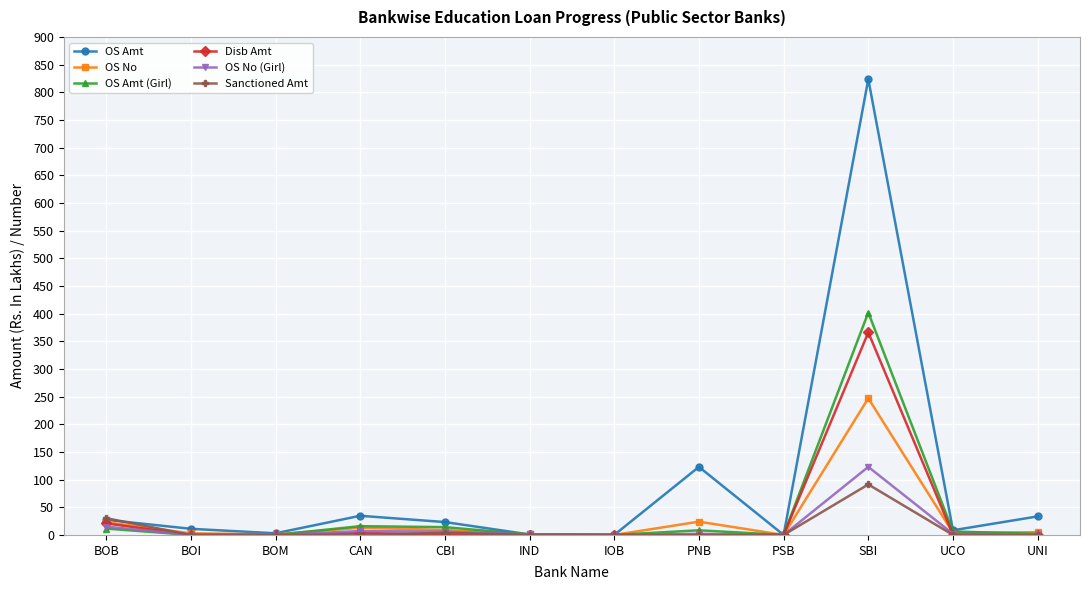

Does the chart have visible grid lines?

Yes